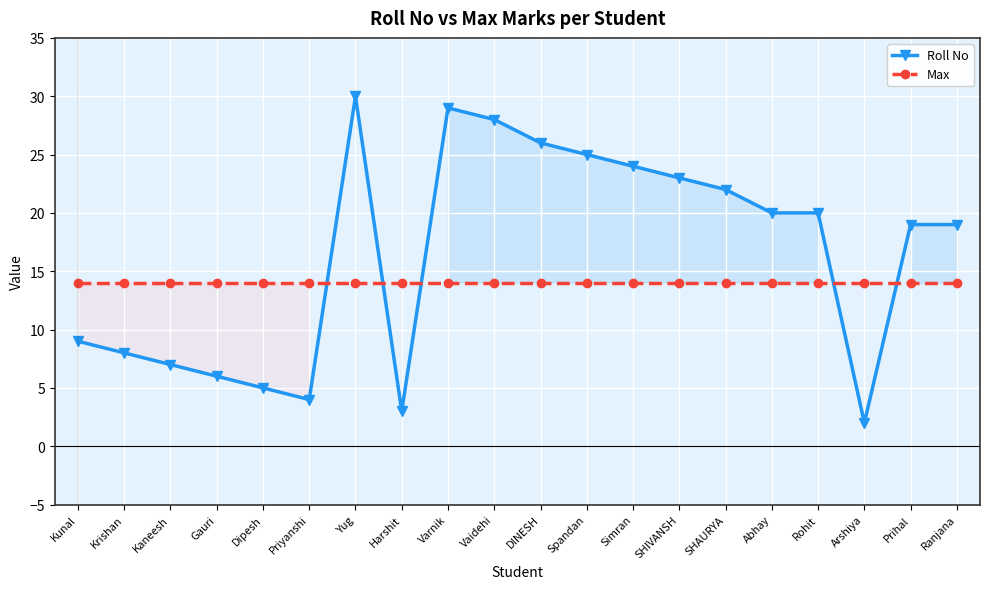

What is the total value across all series at Ranjana?

33